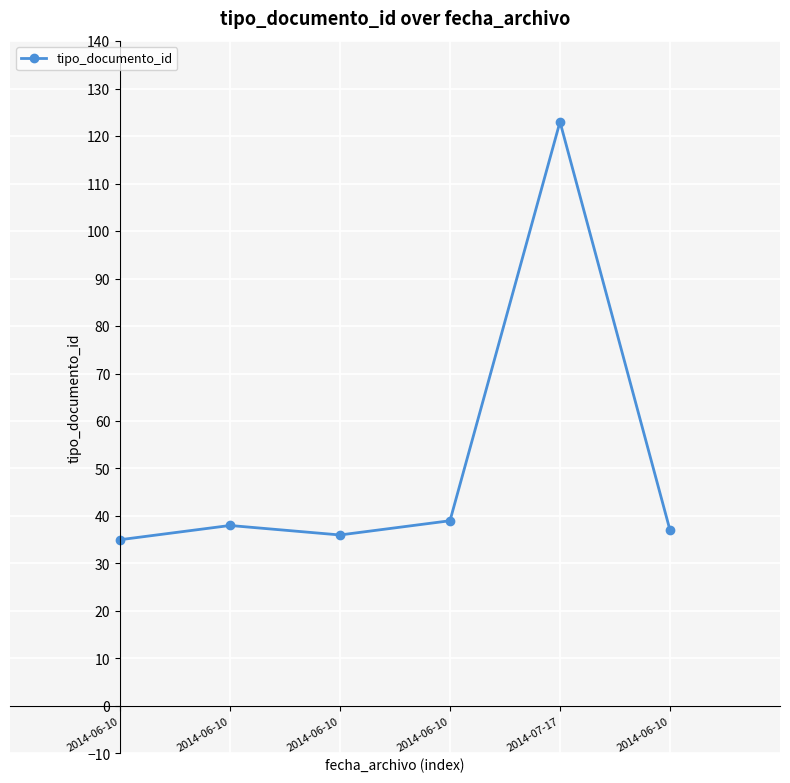

How many lines are shown in the chart?

1